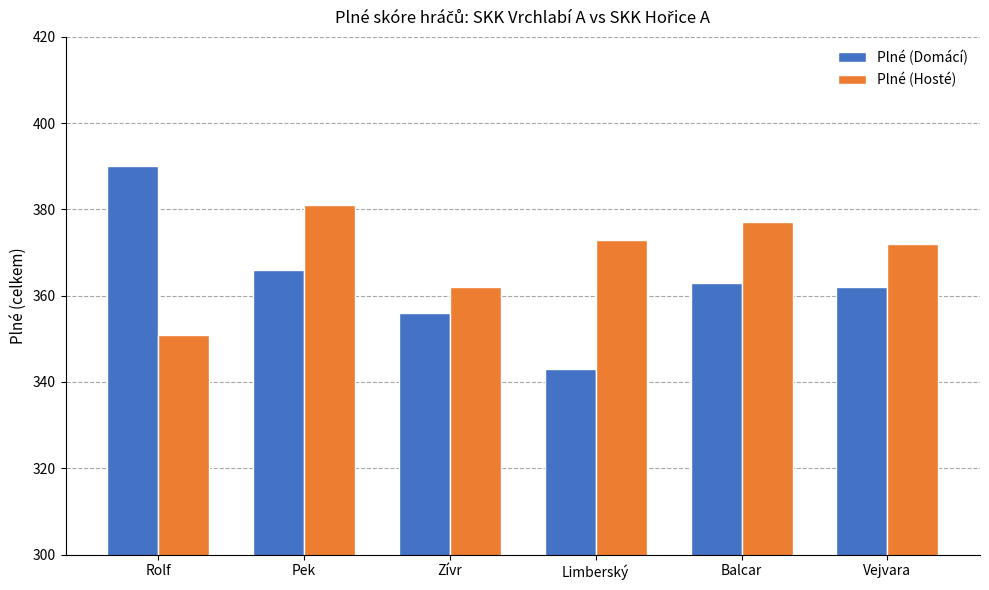

List the series in order of their overall mean, lowest first.

Plné (Domácí), Plné (Hosté)